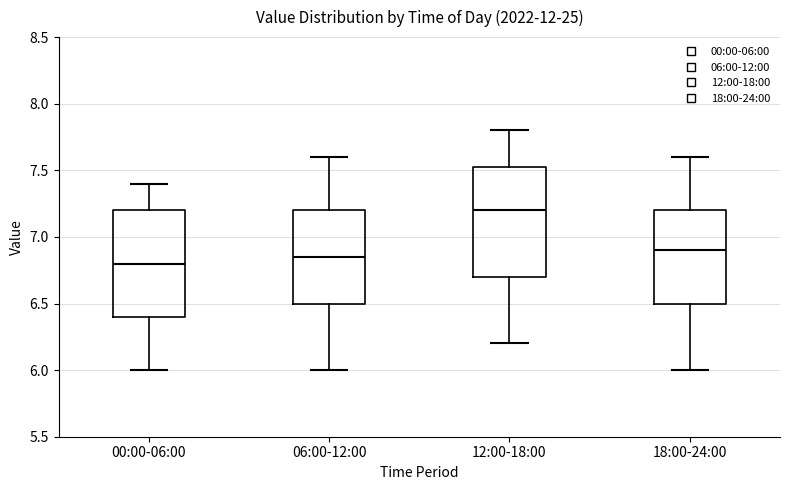

Reading left to right, transcribe this box plot: for each box, give where its median line is, the range the box spans, and where its two whiskers end, as read against the y-axis. The values are not printed on the chart, so give them approximately, as read against the axis.

00:00-06:00: median 6.80, box 6.40 to 7.20, whiskers 6.00 to 7.40
06:00-12:00: median 6.85, box 6.50 to 7.20, whiskers 6.00 to 7.60
12:00-18:00: median 7.20, box 6.70 to 7.55, whiskers 6.20 to 7.80
18:00-24:00: median 6.90, box 6.50 to 7.20, whiskers 6.00 to 7.60